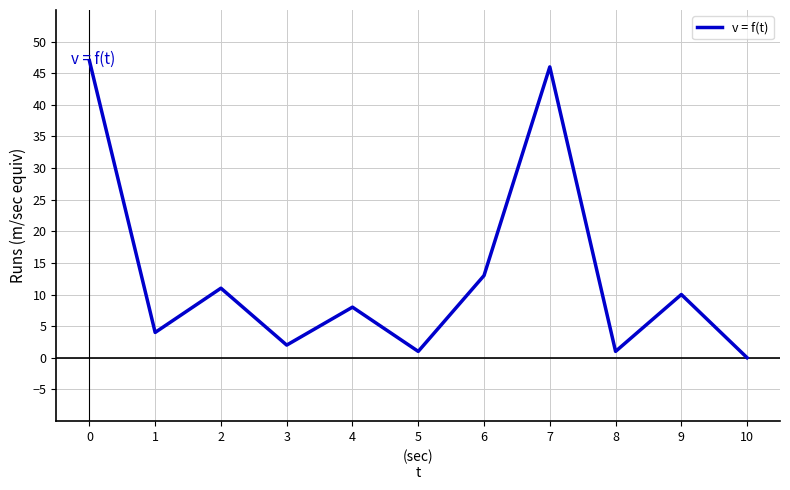

Between 8 and 3, which is larger?

3